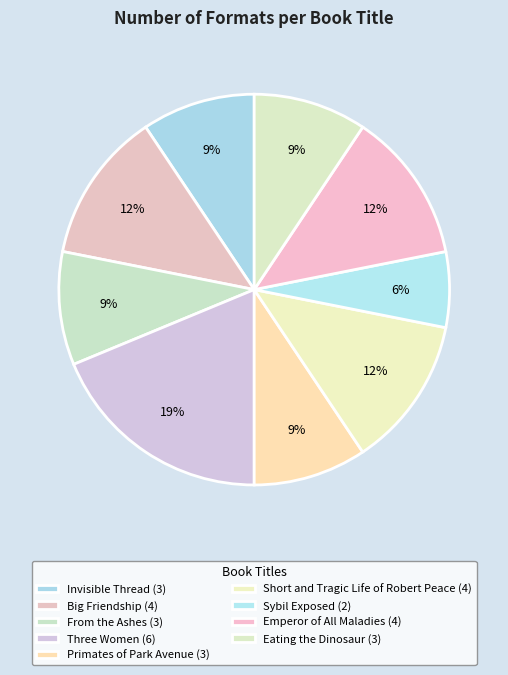

To the nearest percent, what percentage of the pie is Invisible Thread?

9%